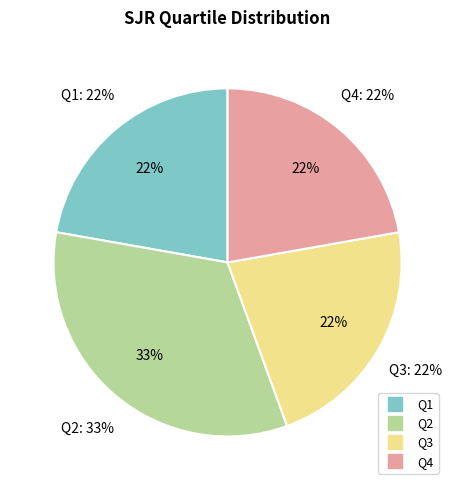

Rank the categories by value from lowest to highest.

Q1, Q3, Q4, Q2